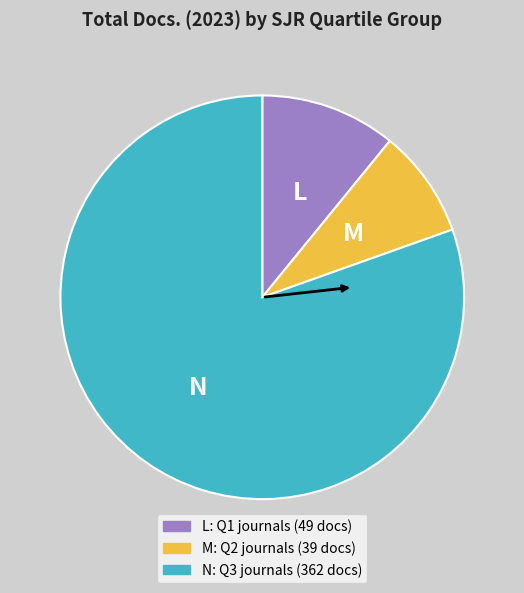

Is there any slice that represents more than half of the pie?

Yes